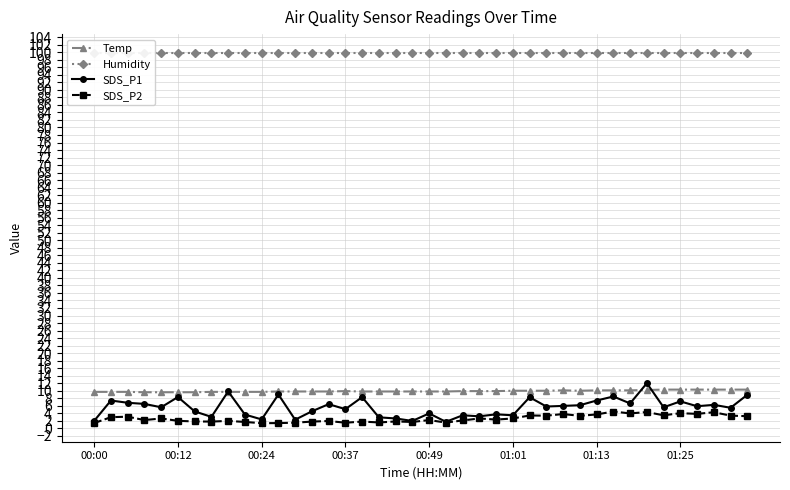

How many interior local peaks does the SDS_P2 series have?

14